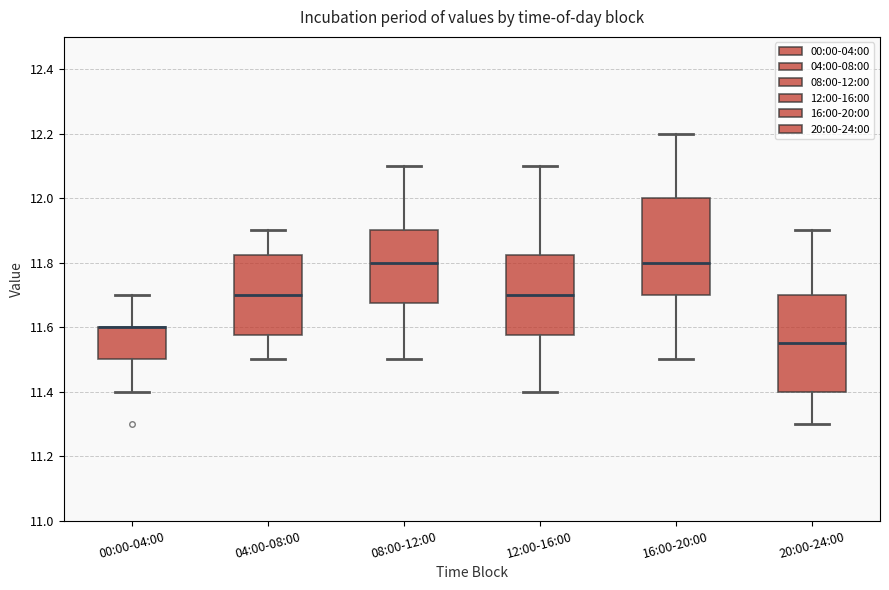

Reading left to right, read every box against the y-axis: the position of its median line, the range the box covers, and the ends of its whiskers. The values are not printed on the chart, so give them approximately, as read against the axis.

00:00-04:00: median 11.60 (drawn on the box's upper edge), box 11.50 to 11.60, whiskers 11.40 to 11.70
04:00-08:00: median 11.70, box 11.58 to 11.82, whiskers 11.50 to 11.90
08:00-12:00: median 11.80, box 11.68 to 11.90, whiskers 11.50 to 12.10
12:00-16:00: median 11.70, box 11.58 to 11.82, whiskers 11.40 to 12.10
16:00-20:00: median 11.80, box 11.70 to 12.00, whiskers 11.50 to 12.20
20:00-24:00: median 11.56, box 11.40 to 11.70, whiskers 11.30 to 11.90